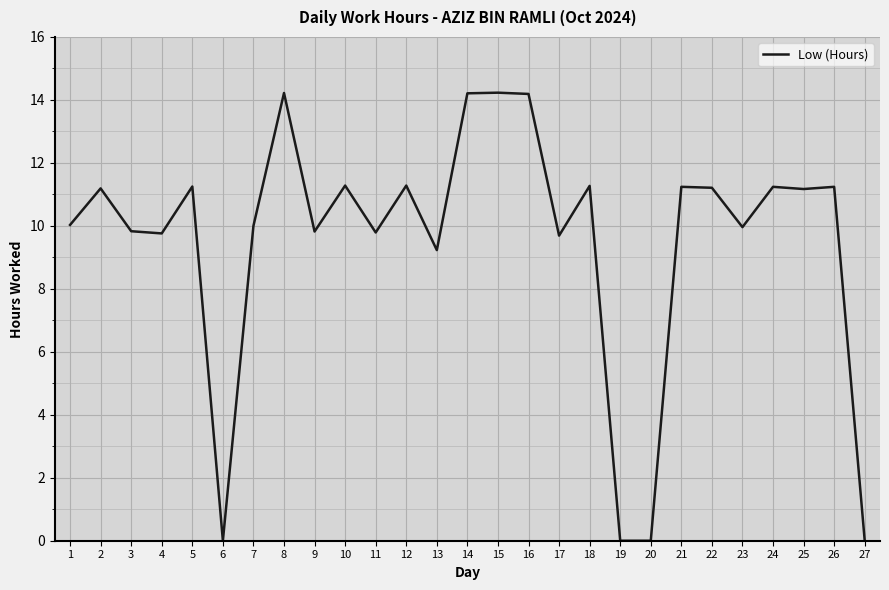

What is the maximum value shown in the chart?

14.2